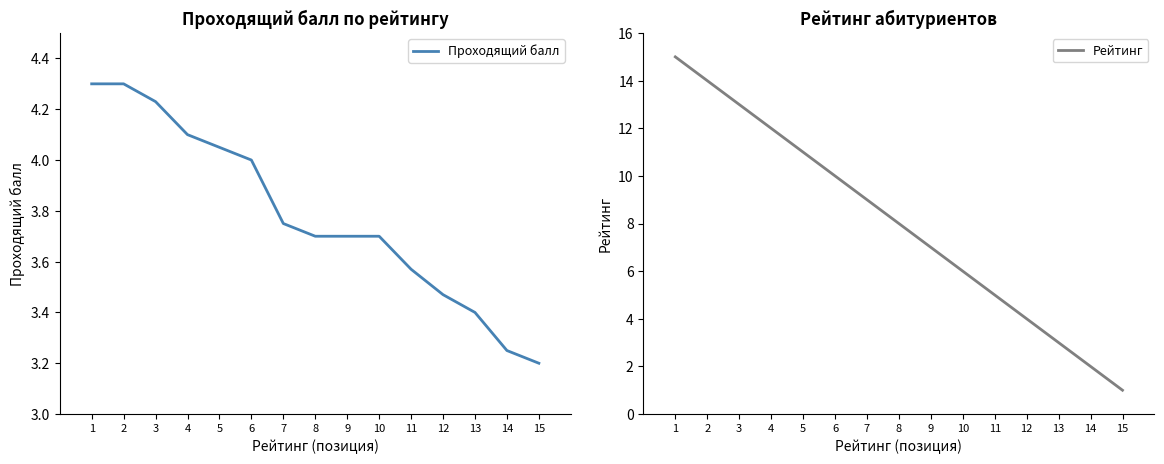

Which series has the largest range (max minus min)?

Рейтинг